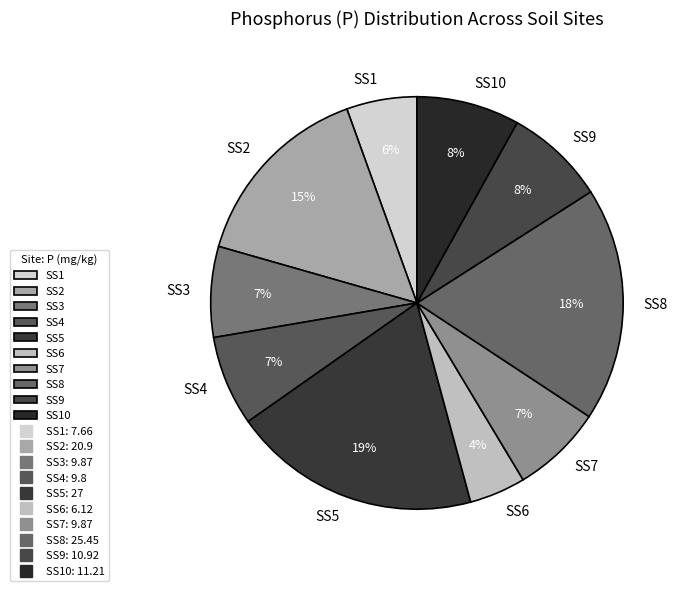

Which category has the biggest portion of the pie?

SS5